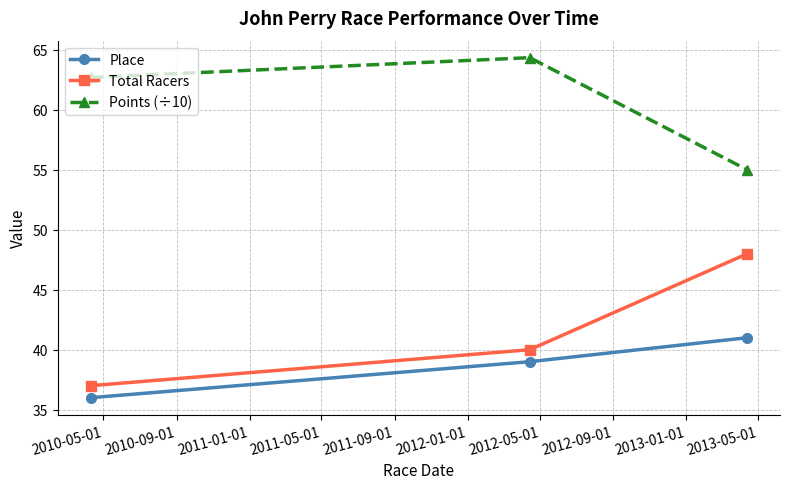

List the series in order of their peak value, highest first.

Points (÷10), Total Racers, Place